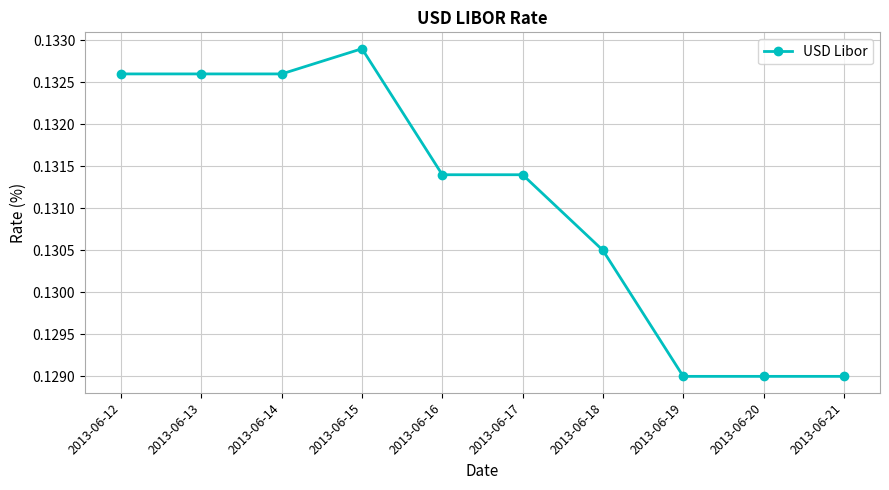

True or false: there are more than 0 points higher than both neighbors.

True